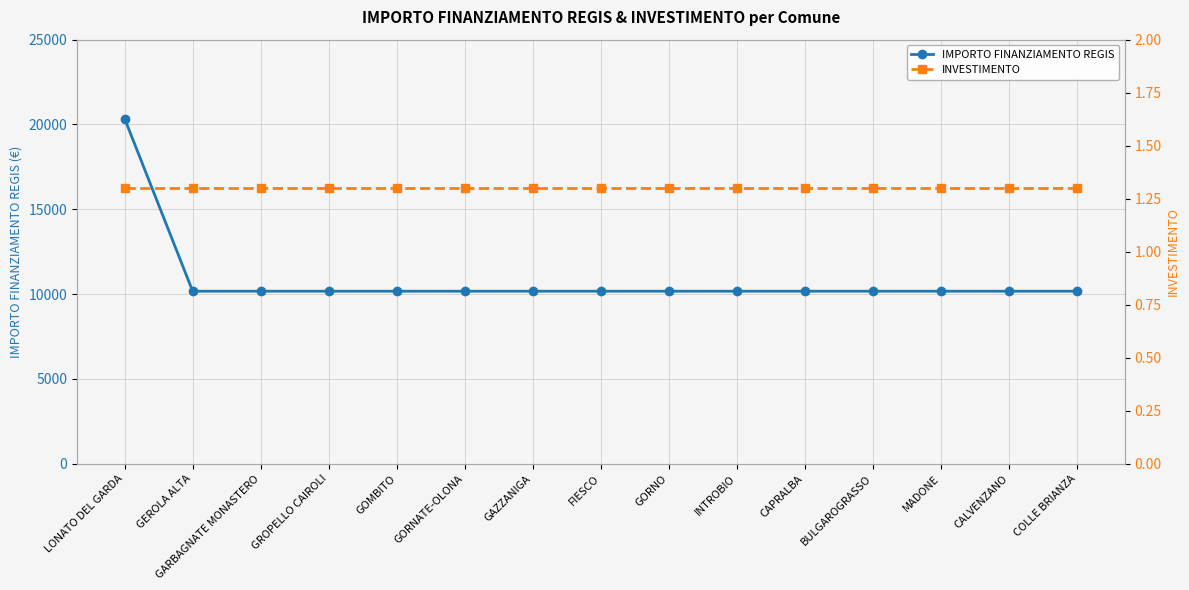

What is the total value across all series at GORNATE-OLONA?

10173.3